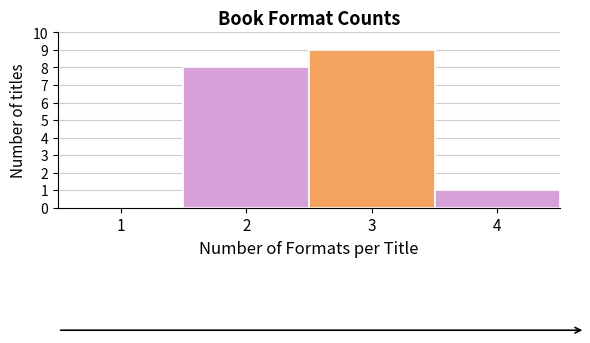

Reading right to left, list all the values displayed in this chart.

4=1	3=9	2=8	1=0